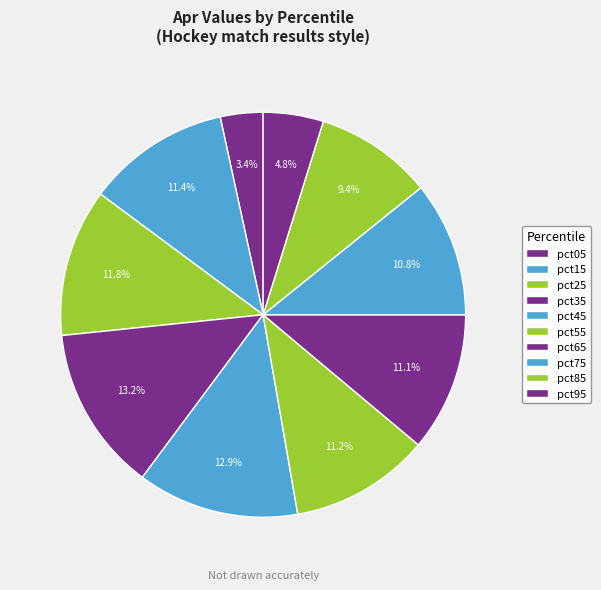

How many slices are in this pie chart?

10